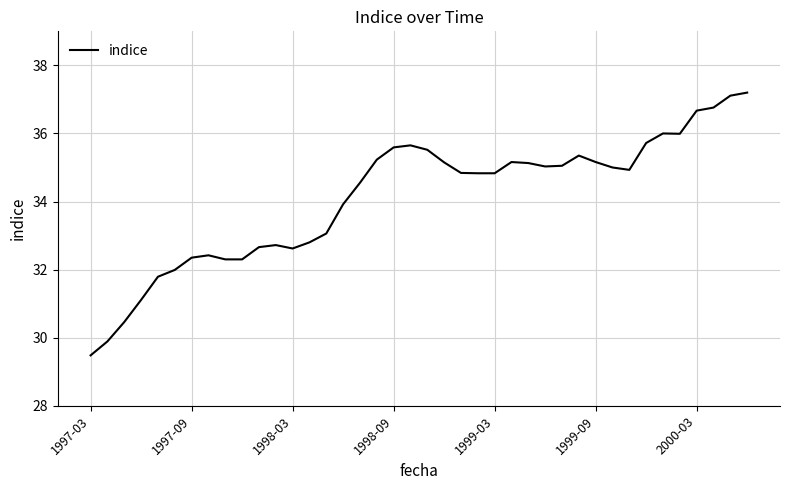

What is the difference between the maximum and minimum values?

7.7